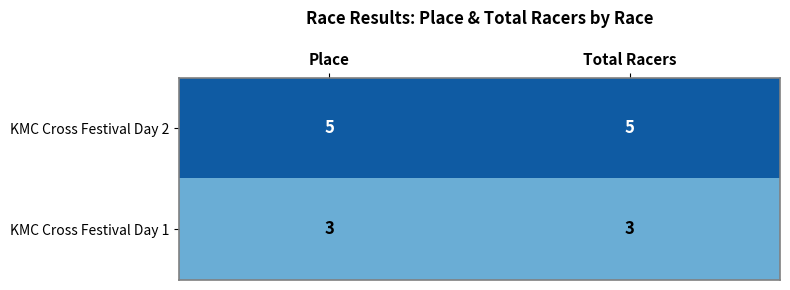

Rank the series at Place from lowest to highest value.

KMC Cross Festival Day 1, KMC Cross Festival Day 2